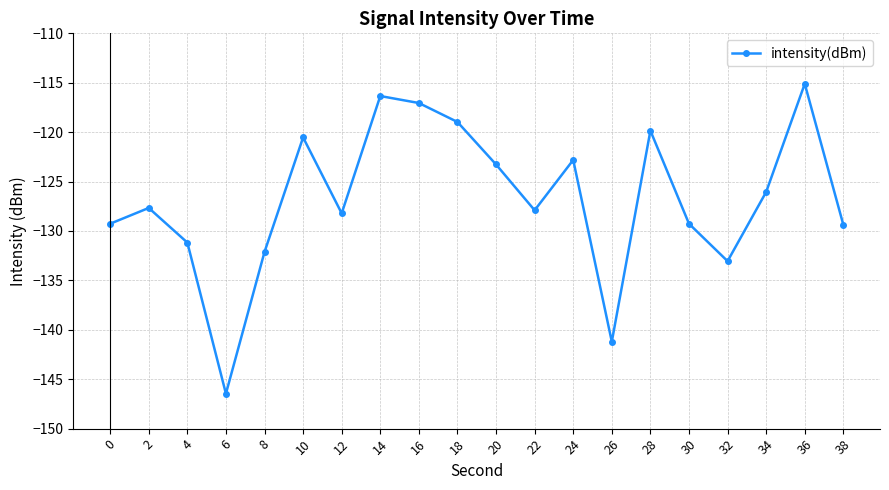

Which has a higher value, 20 or 36?

36